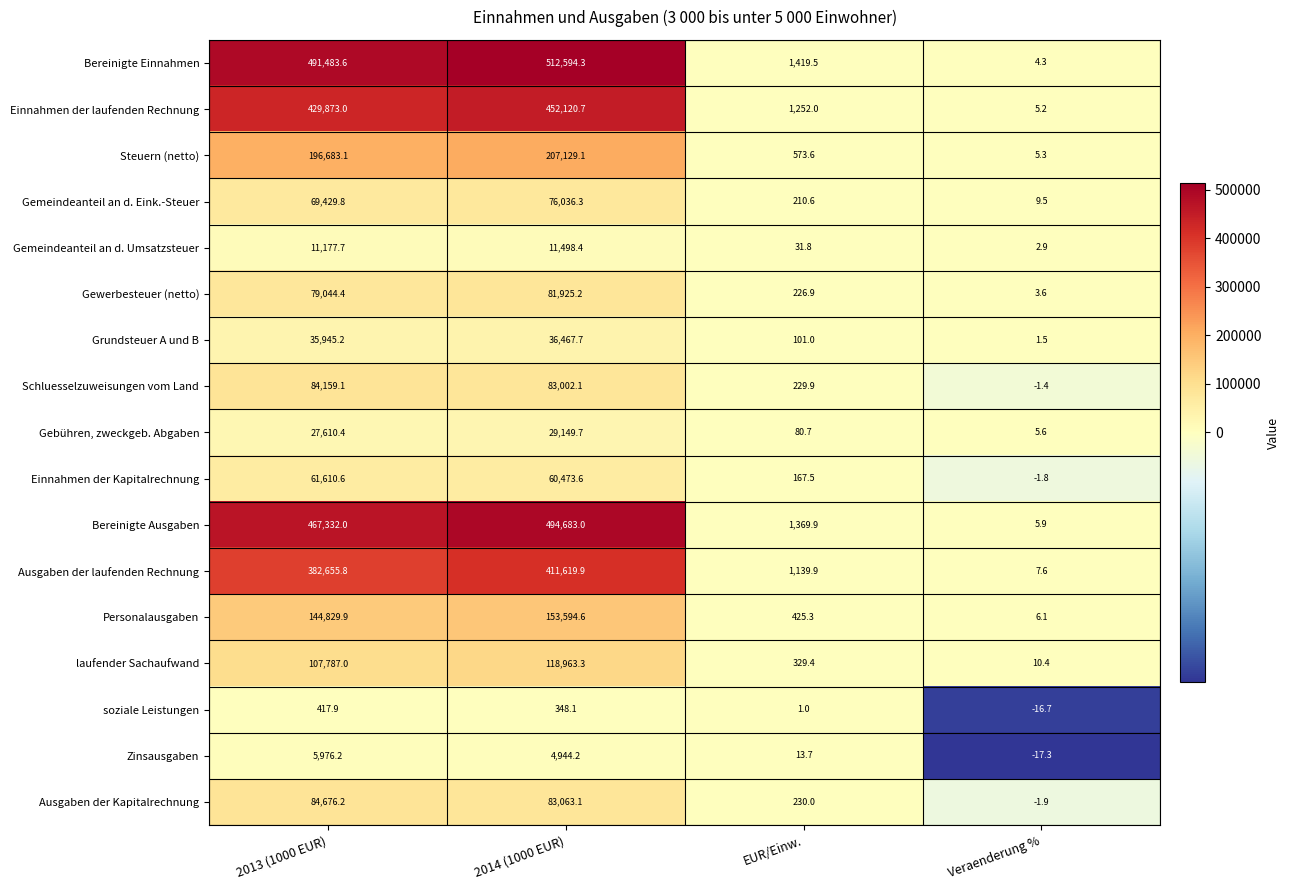

What is the spread (max minus min) of values at Veraenderung %?

27.7